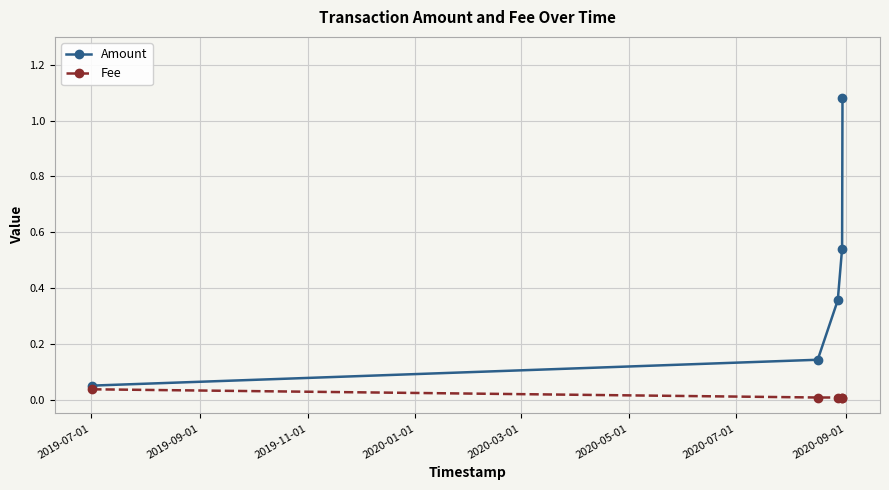

Rank the series by their maximum value, from highest to lowest.

Amount, Fee